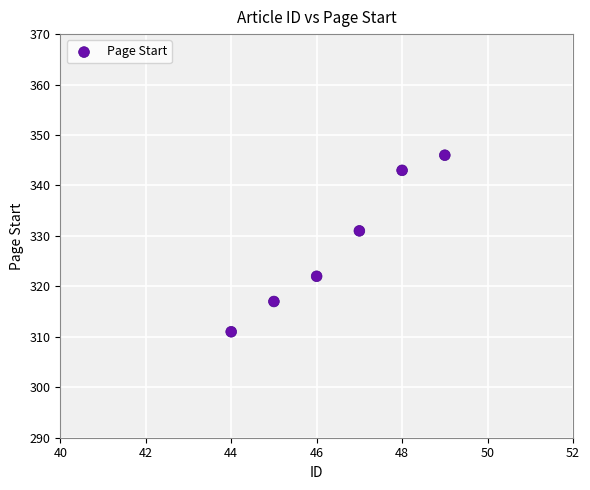

What Y value in the scatter plot is closest to 328?

331